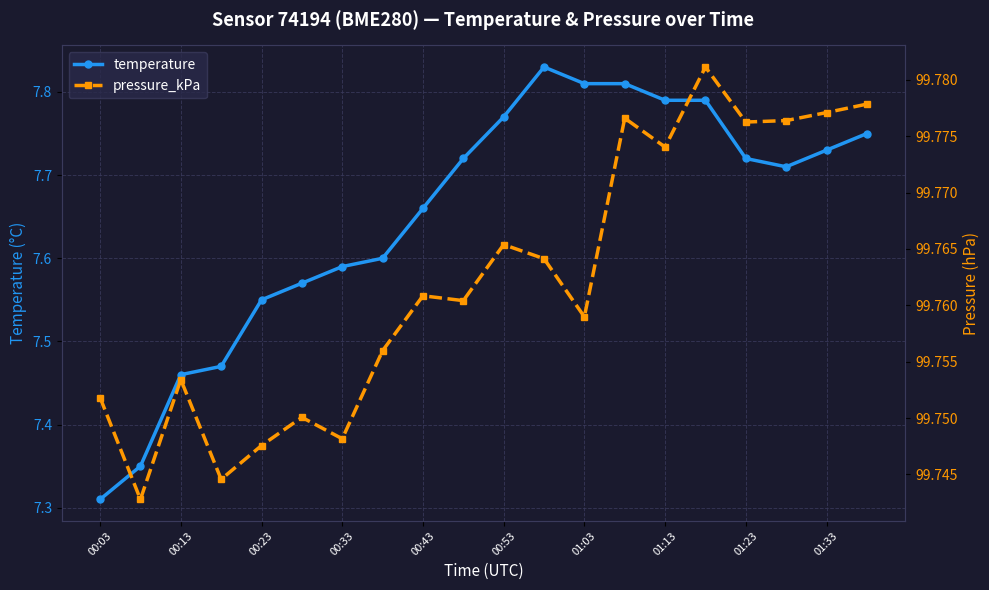

In temperature, how many points are lower than both neighbors (excluding endpoints)?

1